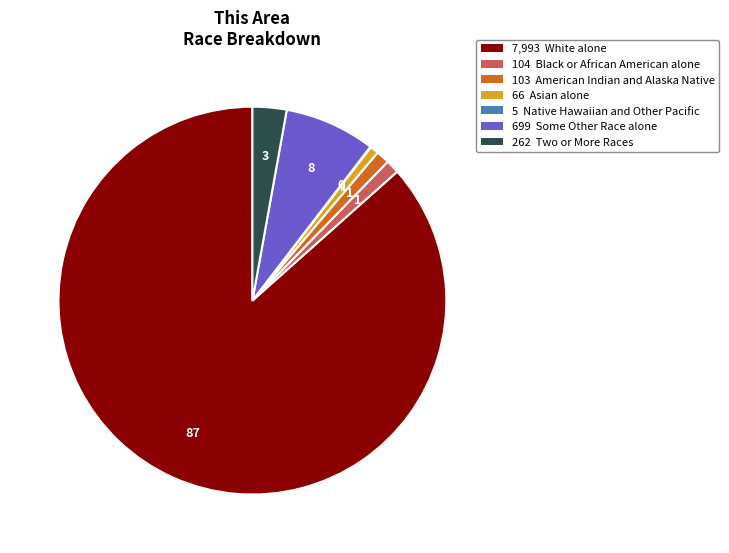

Is it true that 262 Two or More Races is 3% of the pie?

True